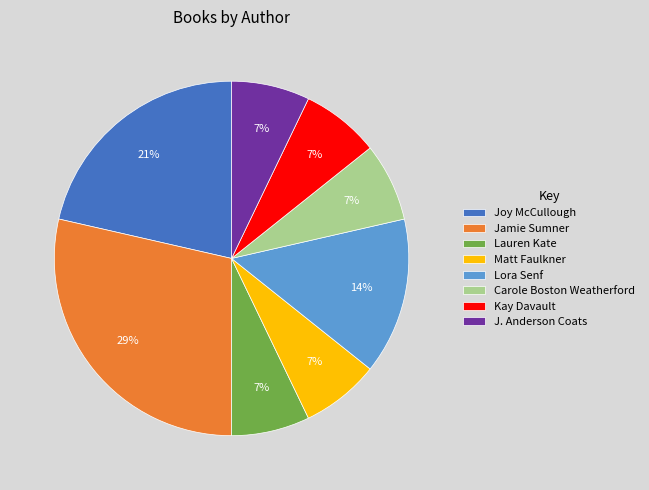

Do Jamie Sumner and J. Anderson Coats together represent more than half of the pie?

No